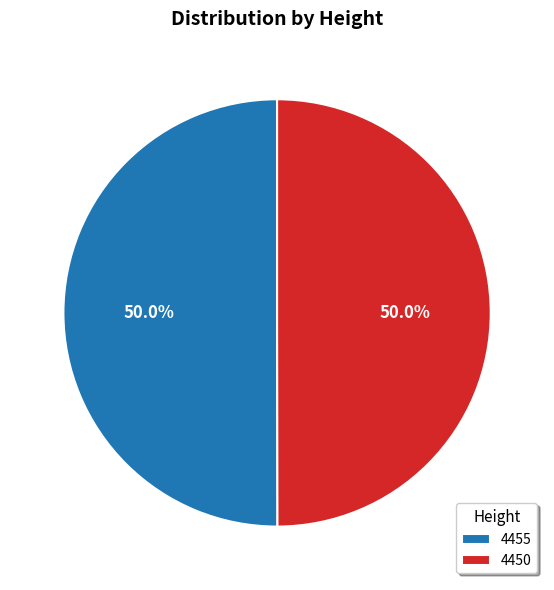

What percentage is the 4450 slice, to the nearest percent?

50%